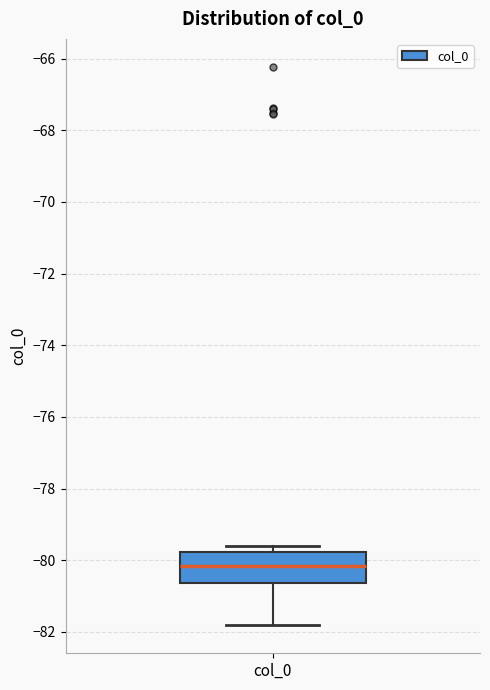

Transcribe this box plot: give where the median line is, the range the box spans, and where the two whiskers end, as read against the y-axis. The values are not printed on the chart, so give them approximately, as read against the axis.

median -80.2, box -80.6 to -79.8, whiskers -81.8 to -79.6